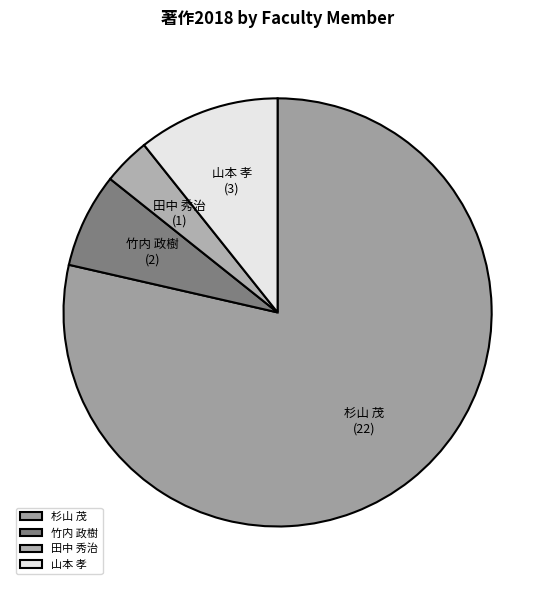

Combined, do 山本 孝 and 杉山 茂 account for over 50%?

Yes